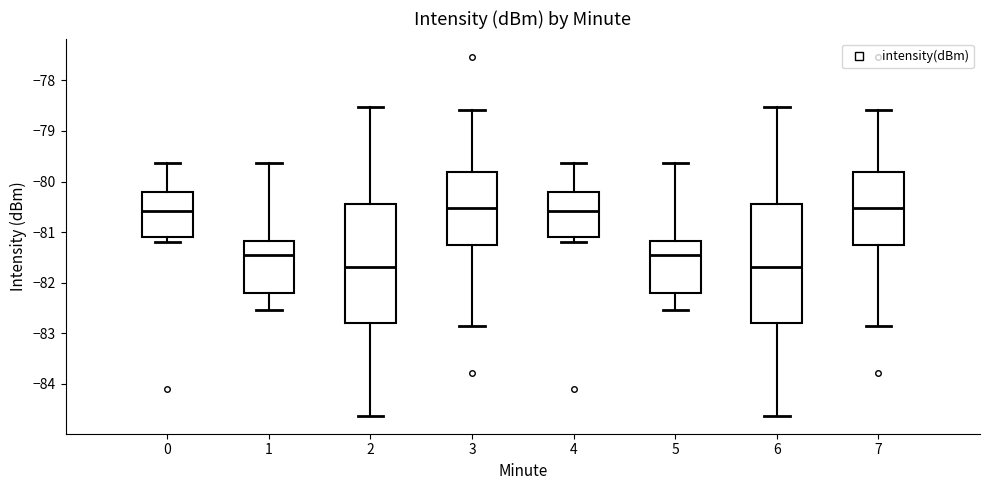

Reading left to right, read every box against the y-axis: the position of its median line, the range the box covers, and the ends of its whiskers. The values are not printed on the chart, so give them approximately, as read against the axis.

0: median -80.6, box -81.1 to -80.2, whiskers -81.2 to -79.6
1: median -81.4, box -82.2 to -81.2, whiskers -82.5 to -79.6
2: median -81.7, box -82.8 to -80.4, whiskers -84.6 to -78.5
3: median -80.5, box -81.3 to -79.8, whiskers -82.9 to -78.6
4: median -80.6, box -81.1 to -80.2, whiskers -81.2 to -79.6
5: median -81.4, box -82.2 to -81.2, whiskers -82.5 to -79.6
6: median -81.7, box -82.8 to -80.4, whiskers -84.6 to -78.5
7: median -80.5, box -81.3 to -79.8, whiskers -82.9 to -78.6